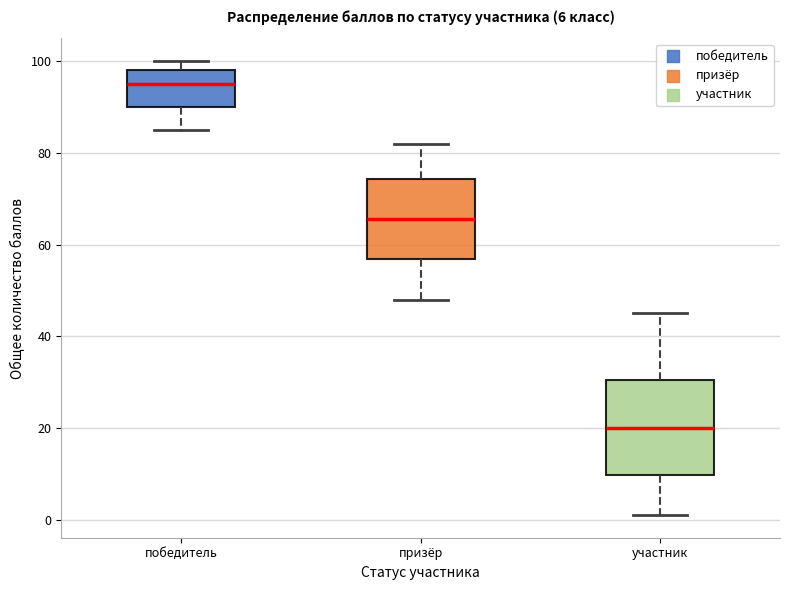

Comparing the boxes themselves (not the whiskers), which one is the tallest?

участник